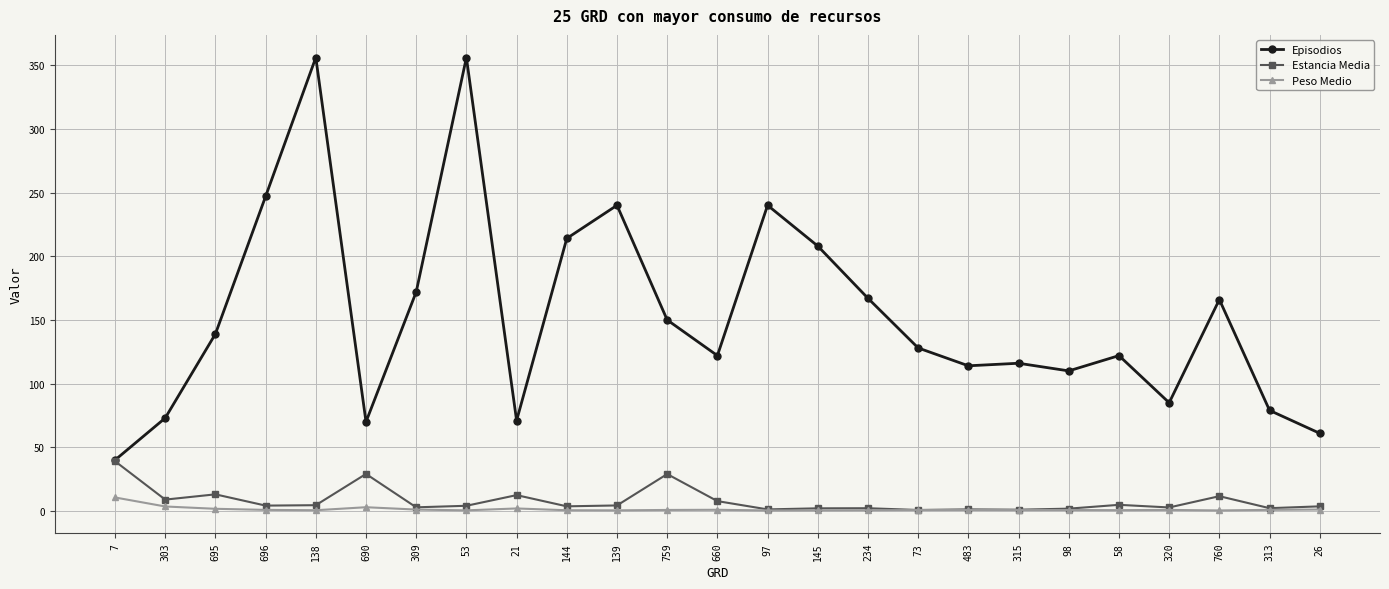

What position from the left is 97?

14